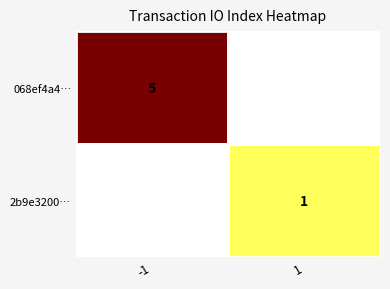

What is the spread (max minus min) of values at 1?

1